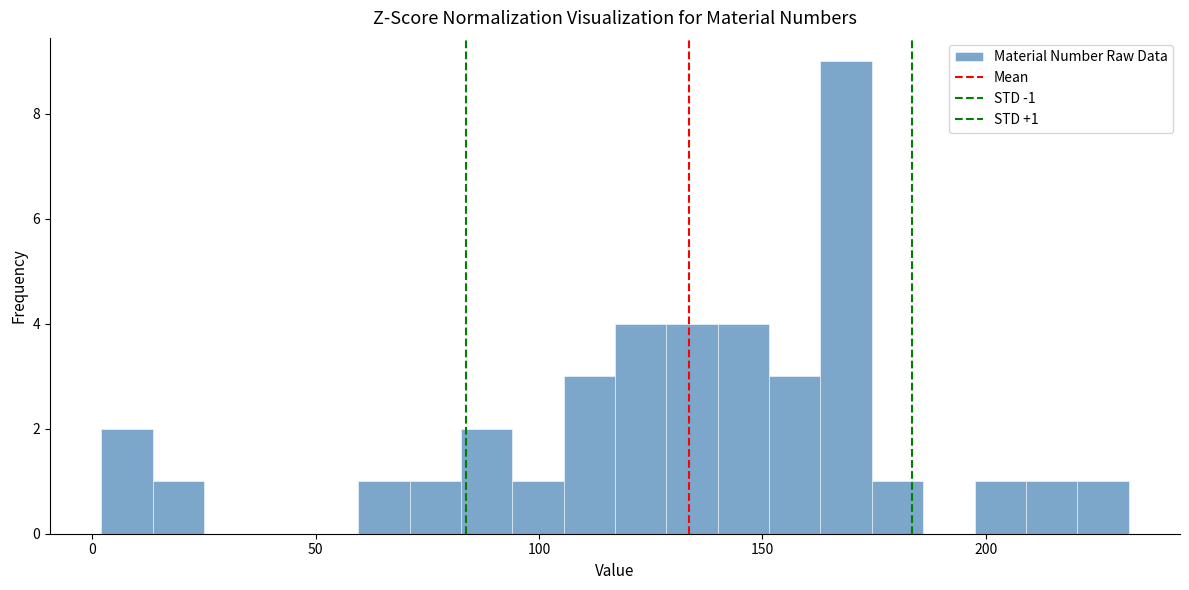

Around what value on the x-axis is the tallest bar? Give the approximate position of its centre, as read against the axis.

170